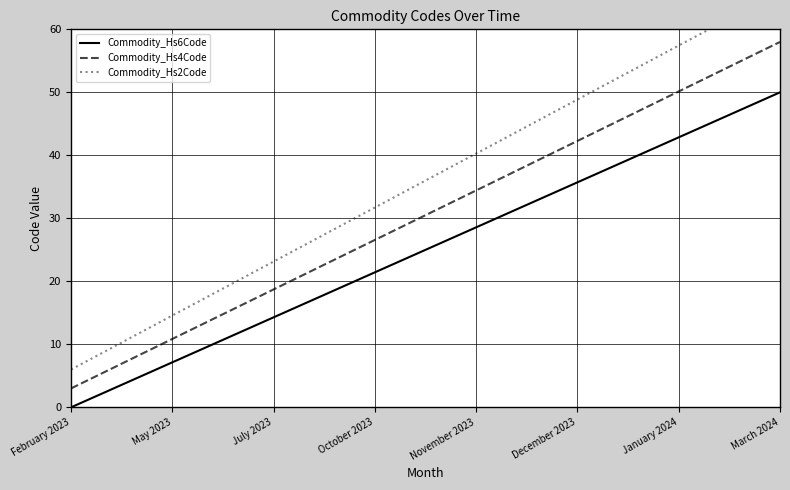

What is the average value of the Commodity_Hs2Code series?

36.0